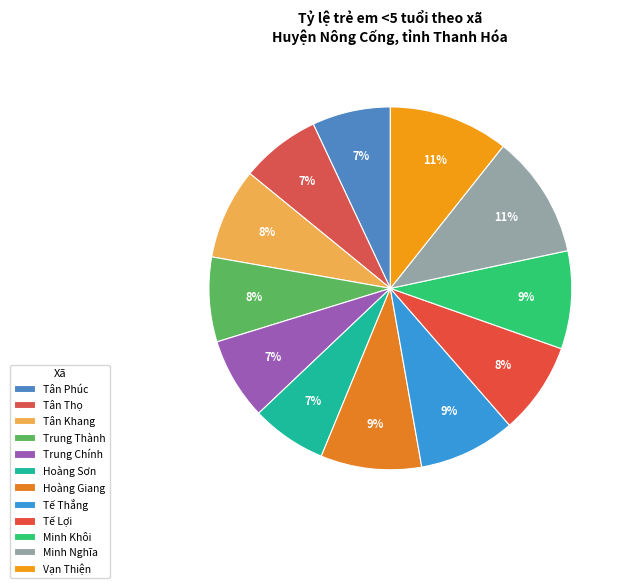

How many segments does this pie chart have?

12